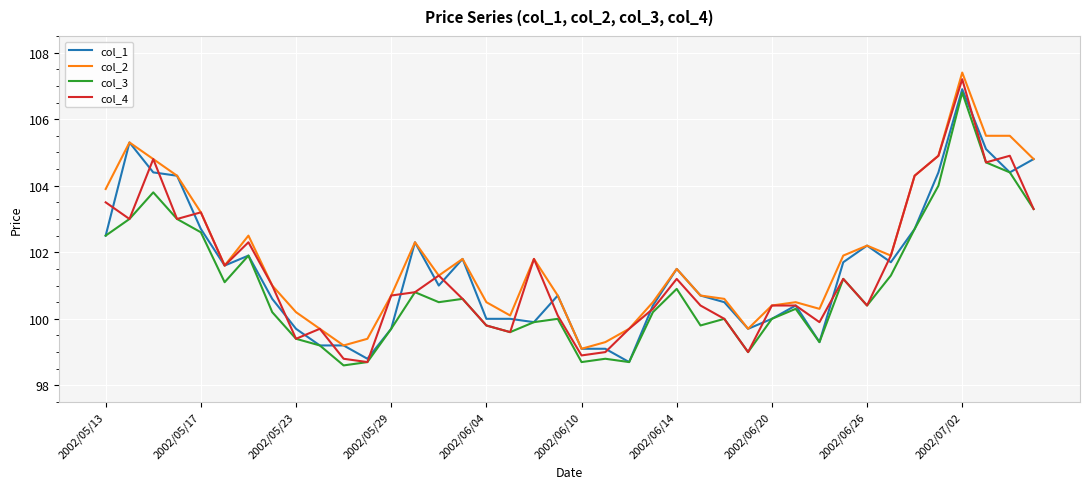

Does the chart display data point markers on the line(s)?

No